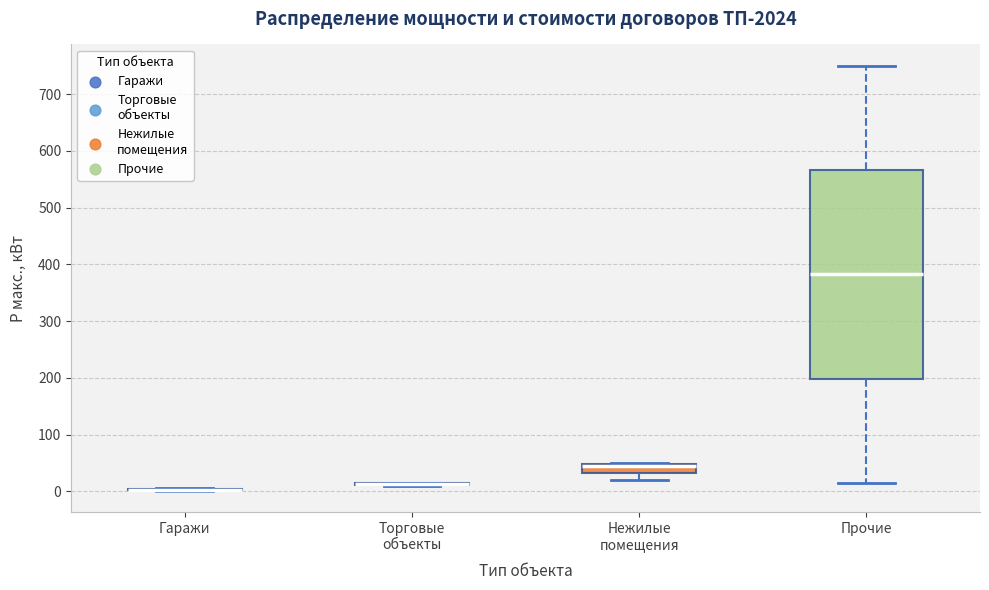

Reading left to right, read every box against the y-axis: the position of its median line, the range the box covers, and the ends of its whiskers. The values are not printed on the chart, so give them approximately, as read against the axis.

Гаражи: box collapsed to a line at 0, whiskers 0 to 10
Торговые объекты: box collapsed to a line at 10, whiskers 10 to 20
Нежилые помещения: median 50 (drawn on the box's upper edge), box 30 to 50, whiskers 20 to 50
Прочие: median 380, box 200 to 570, whiskers 20 to 750